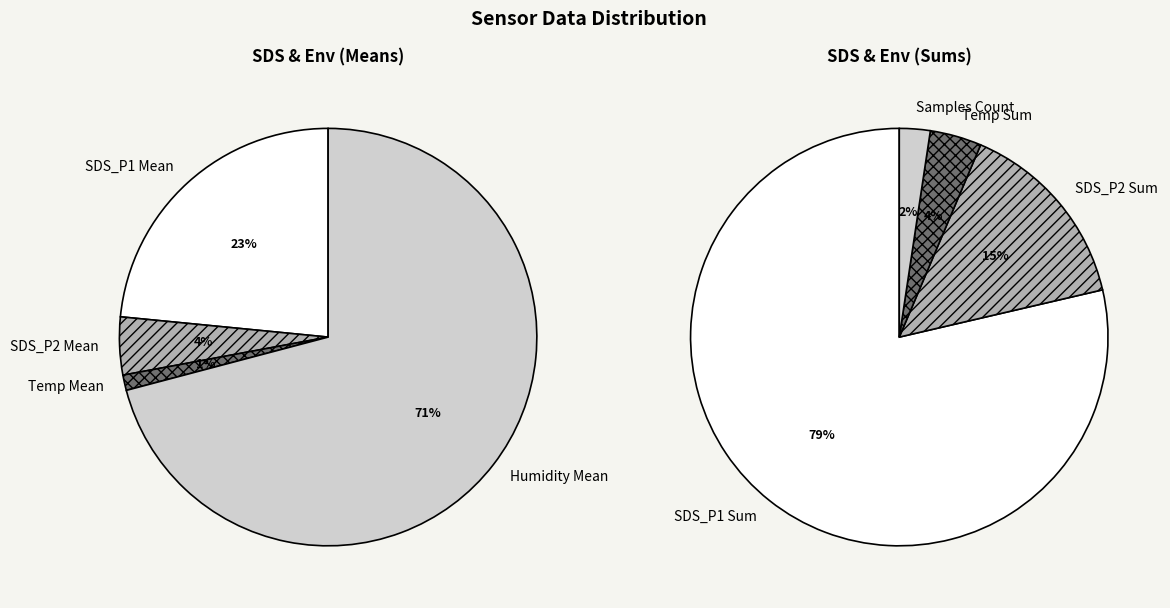

The 27 slice represents 1% of the pie. True or false?

False